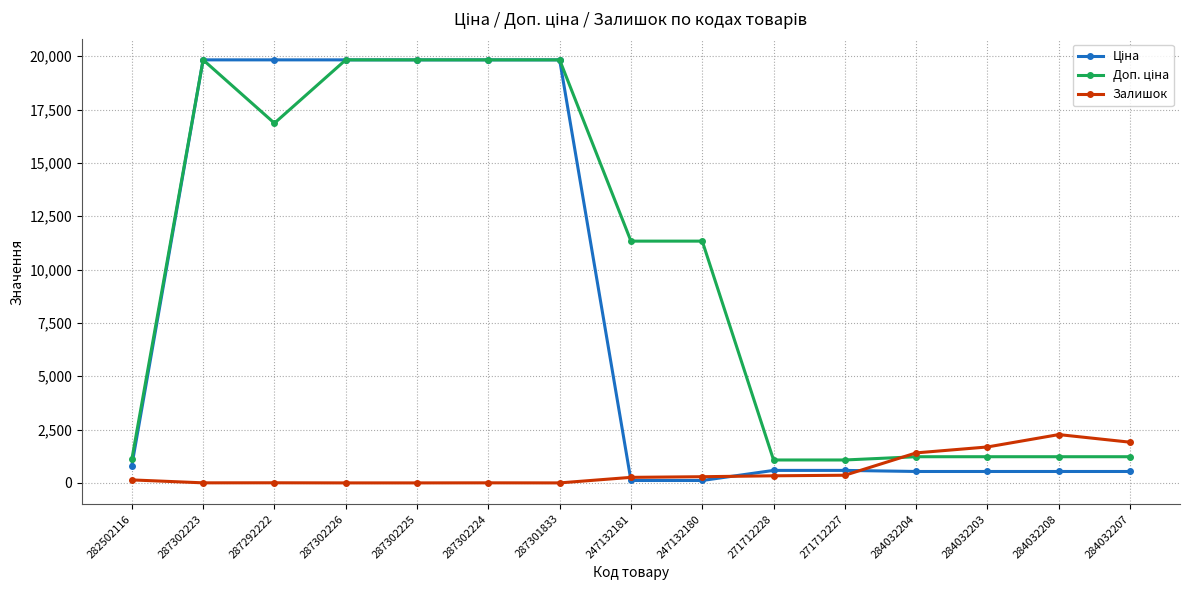

At how many categories does at least one series exceed 11853?

6